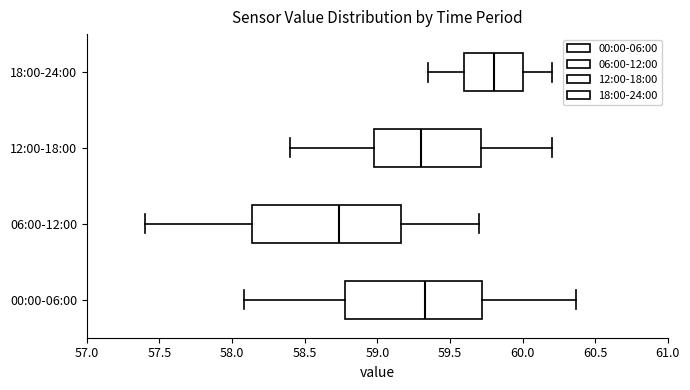

Which box's median line is the furthest to the left?

06:00-12:00